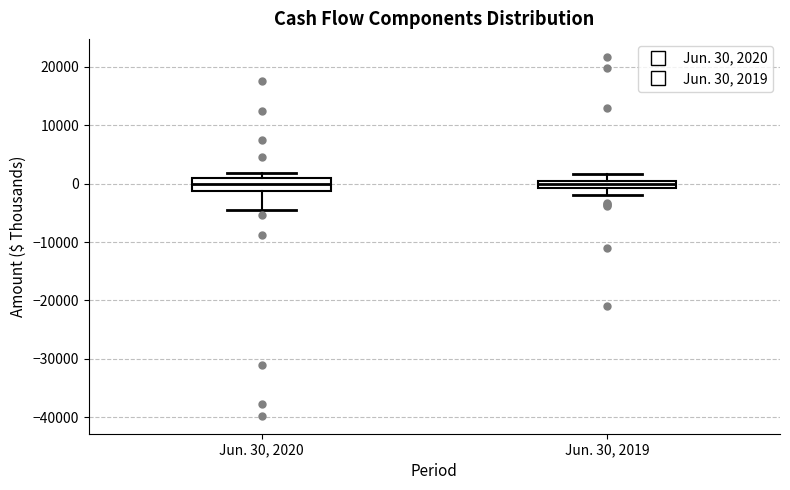

Where is the upper edge of the box for Jun. 30, 2019 on the y-axis? The values are not printed on the chart, so give them approximately, as read against the axis.

1000